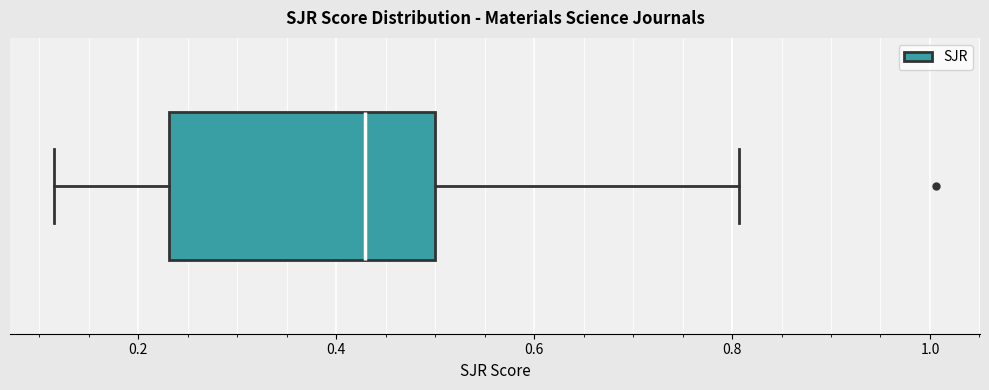

Read this box plot against the x-axis: the position of the median line, the range covered by the box, and the ends of both whiskers. The values are not printed on the chart, so give them approximately, as read against the axis.

median 0.42, box 0.24 to 0.50, whiskers 0.12 to 0.80